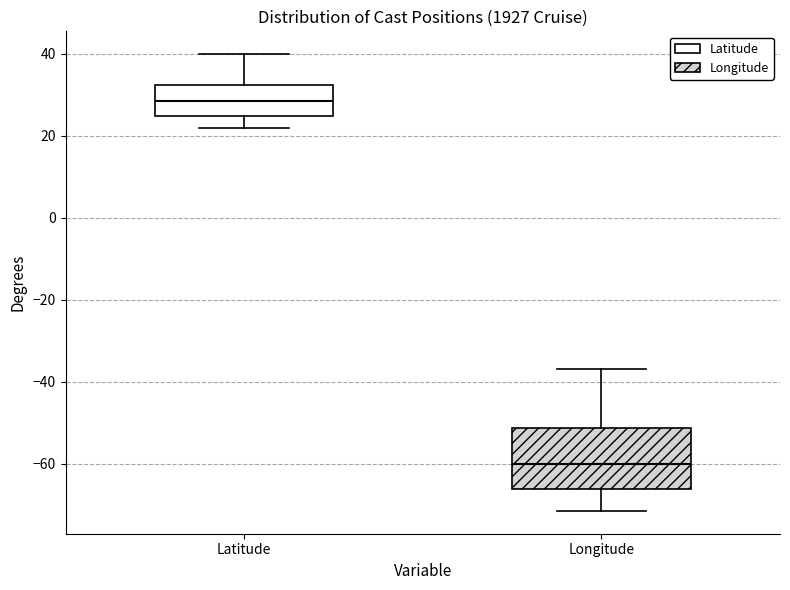

Which box's median line is the highest?

Latitude